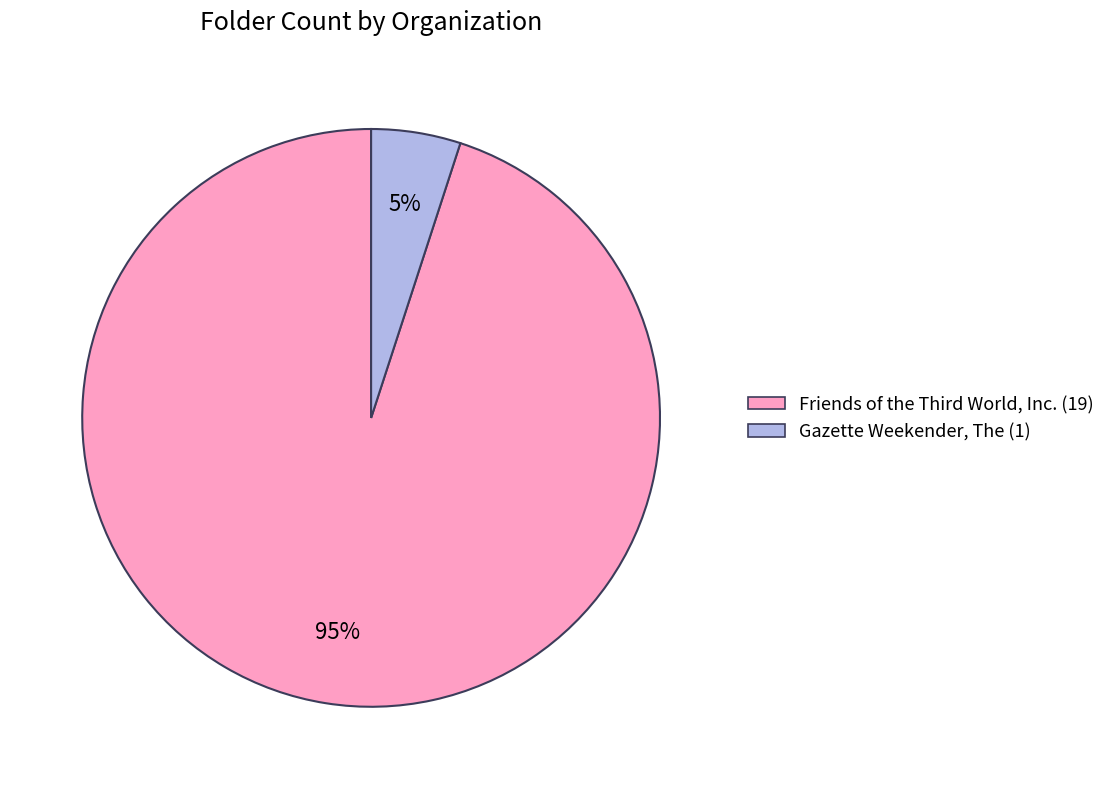

Does Gazette Weekender, The account for over 50% of the chart?

No